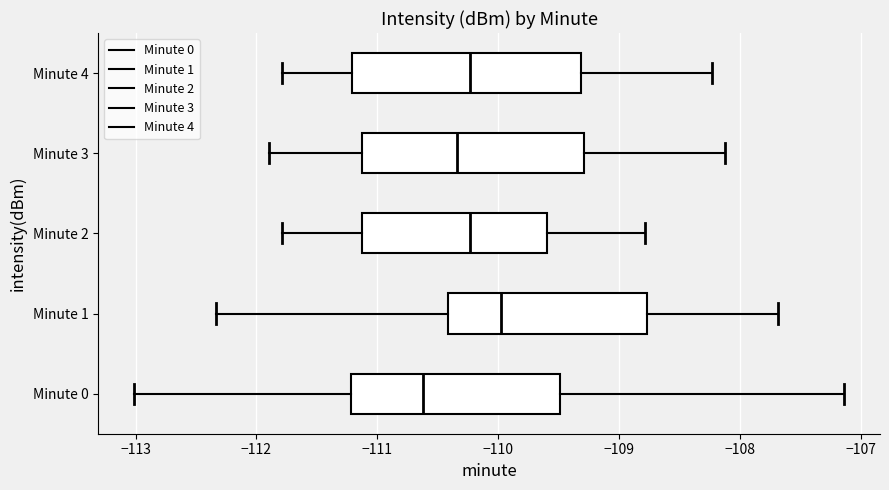

Which box has the furthest to the right median line?

Minute 1